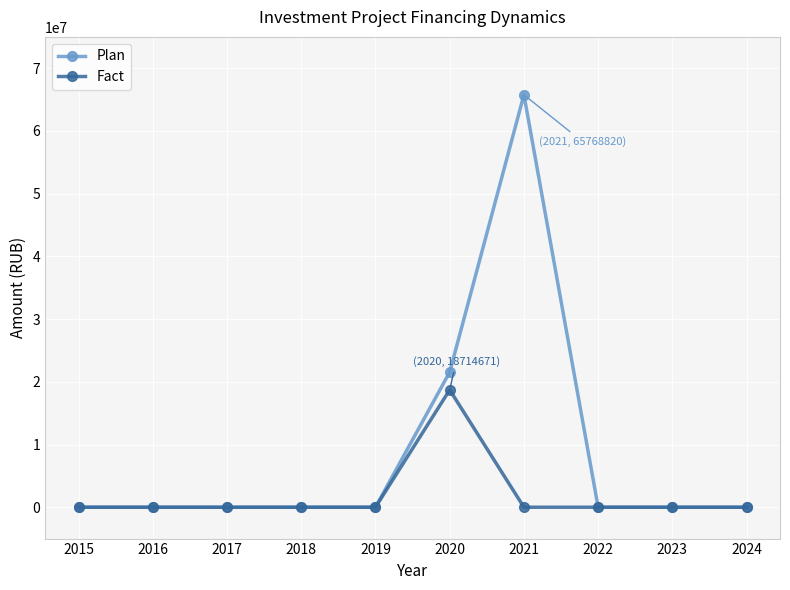

Reading right to left, transcribe all the data shown in this chart.

Plan: 0	0	0	65768820	21548820	0	0	0	0	0
Fact: 0	0	0	0	18714671	0	0	0	0	0